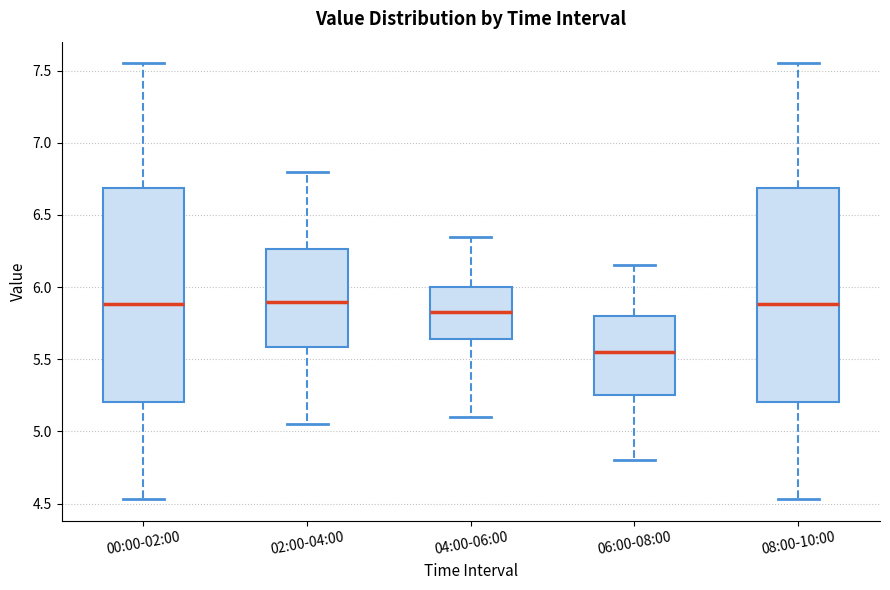

Where does the lower whisker of the box for 04:00-06:00 end on the y-axis? The values are not printed on the chart, so give them approximately, as read against the axis.

5.10